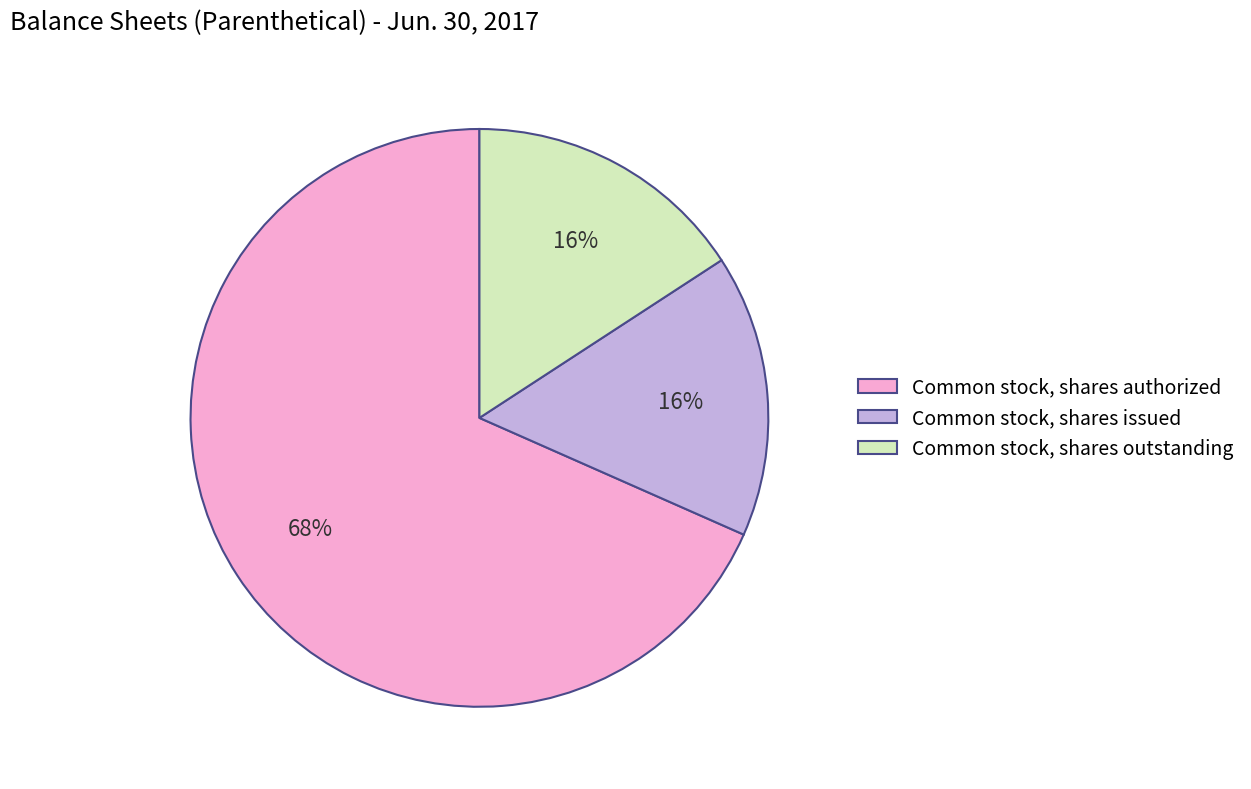

Which slice represents more than half of the pie?

Common stock, shares authorized